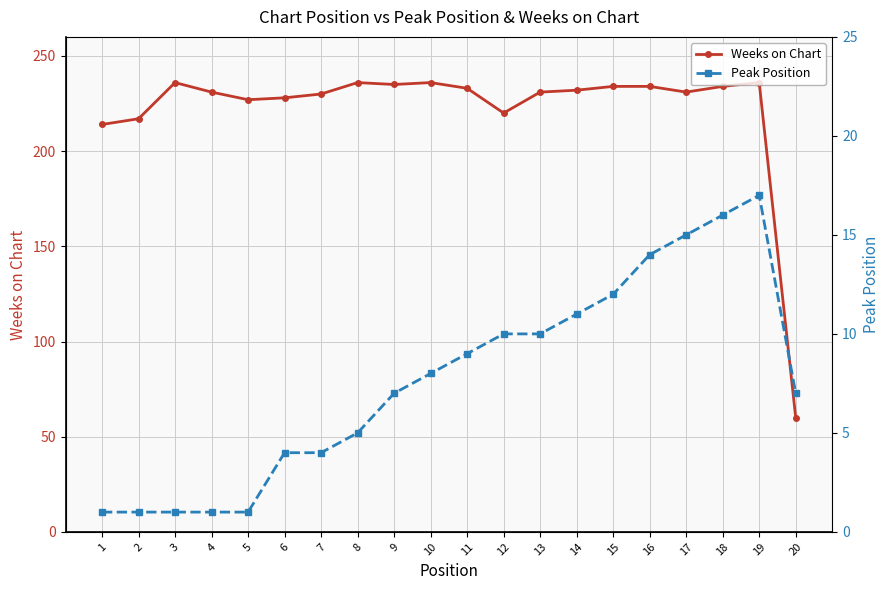

How many lines are shown in the chart?

2